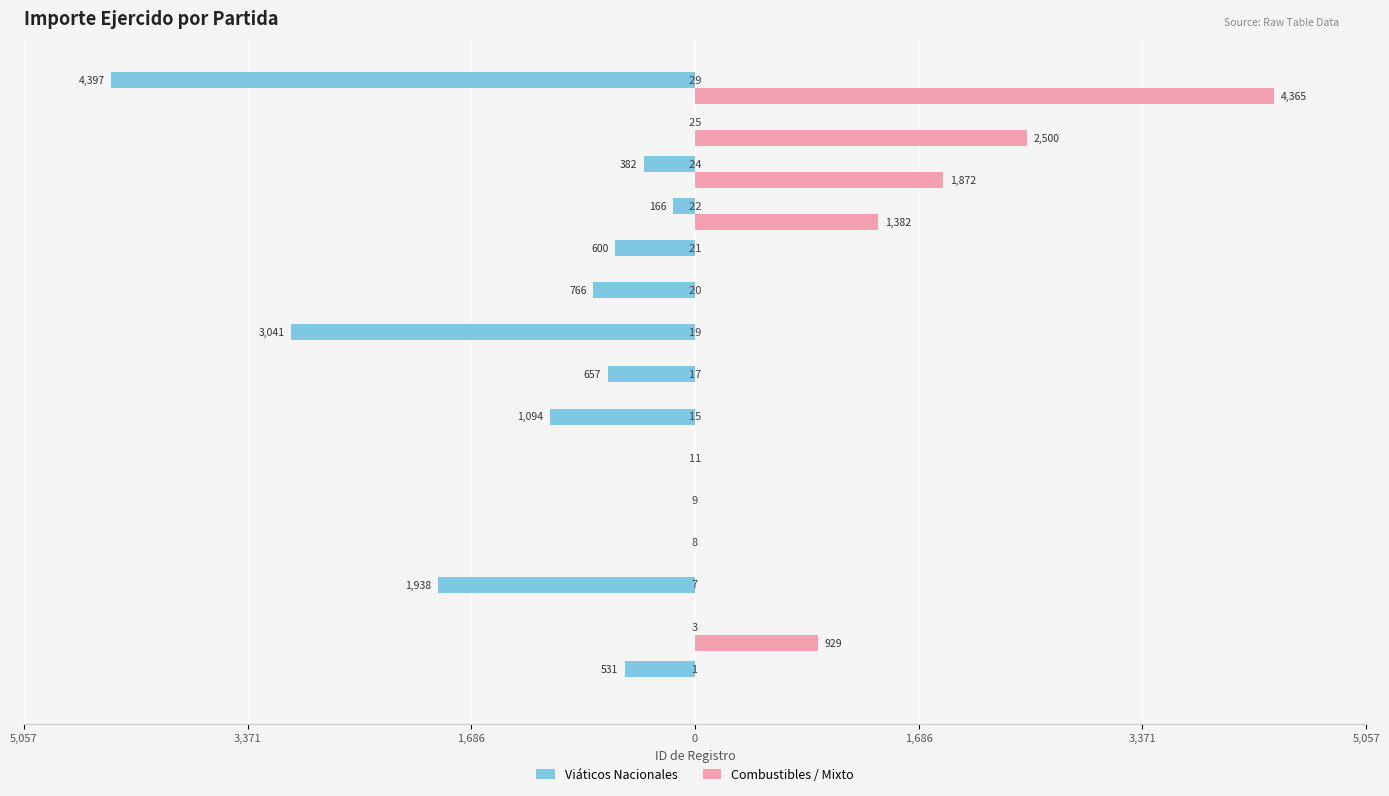

List the series in order of their overall mean, lowest first.

Viáticos Nacionales, Combustibles / Mixto